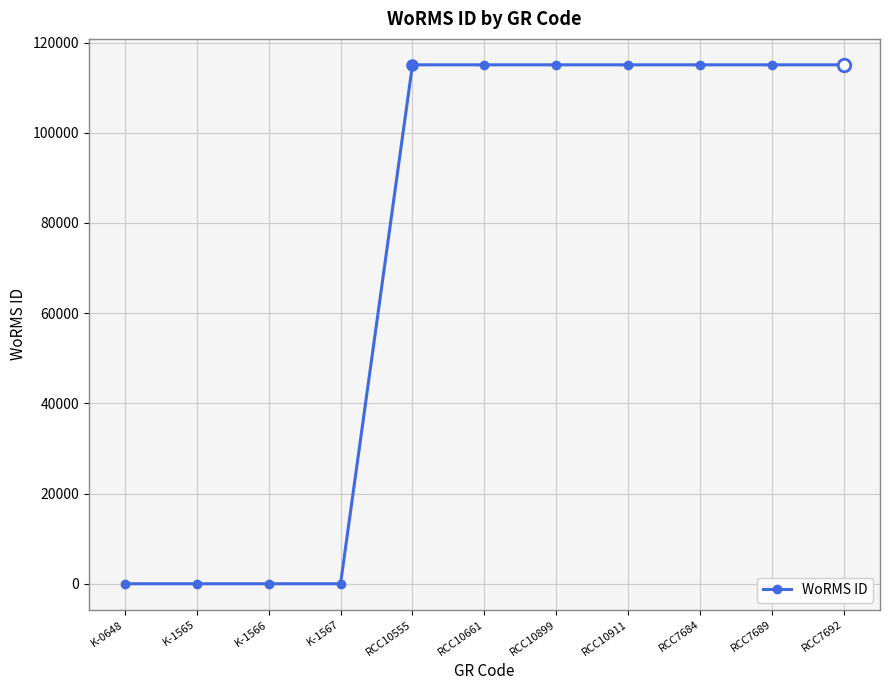

What is the difference between the second highest and minimum values?

115057